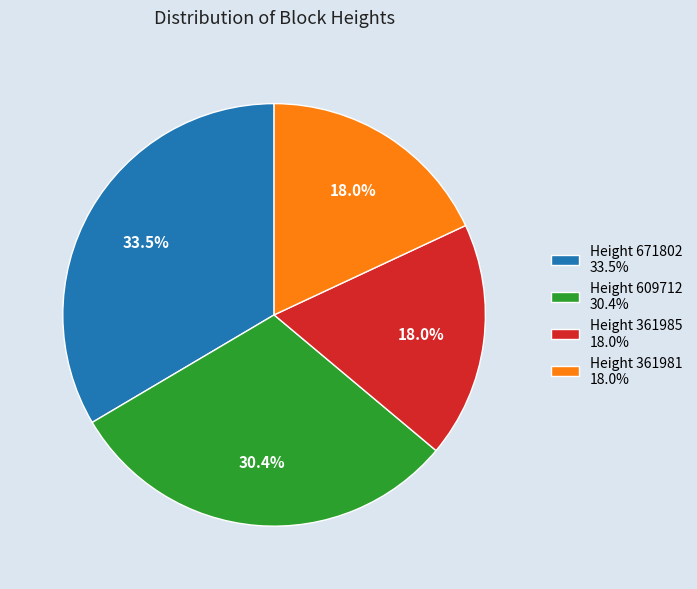

Is Height 609712 30.4% the majority of the pie?

No